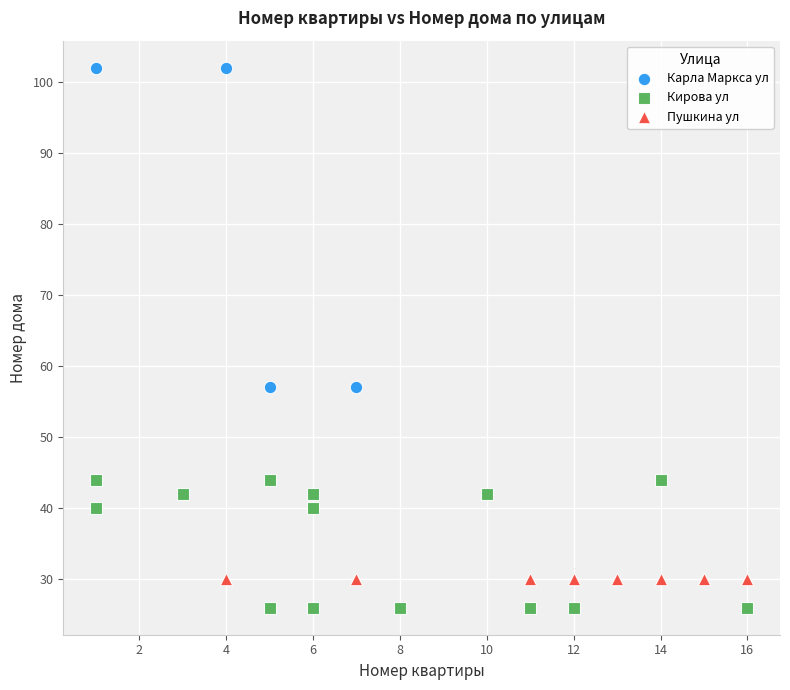

Which series contains the lowest Y value?

Кирова ул